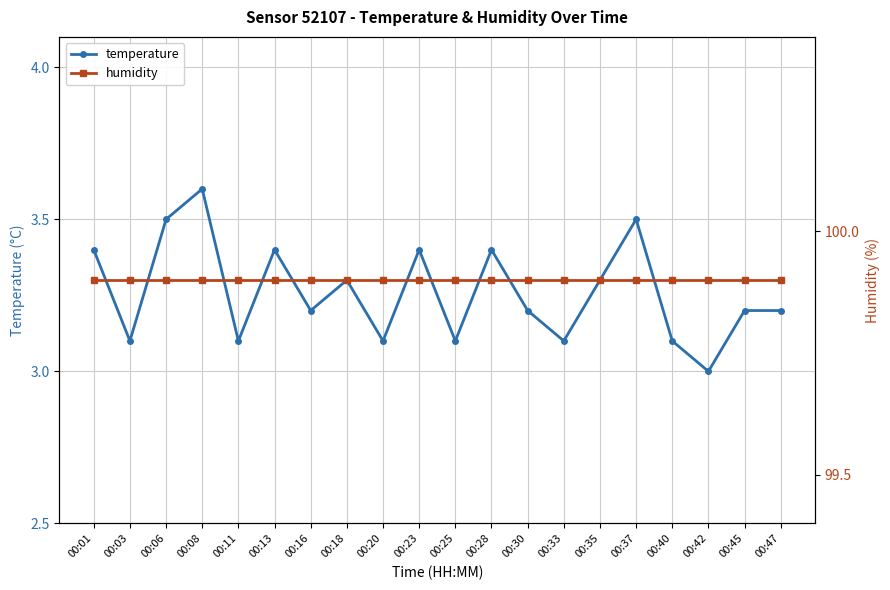

What is the difference between the highest and lowest values at 00:23?

96.5